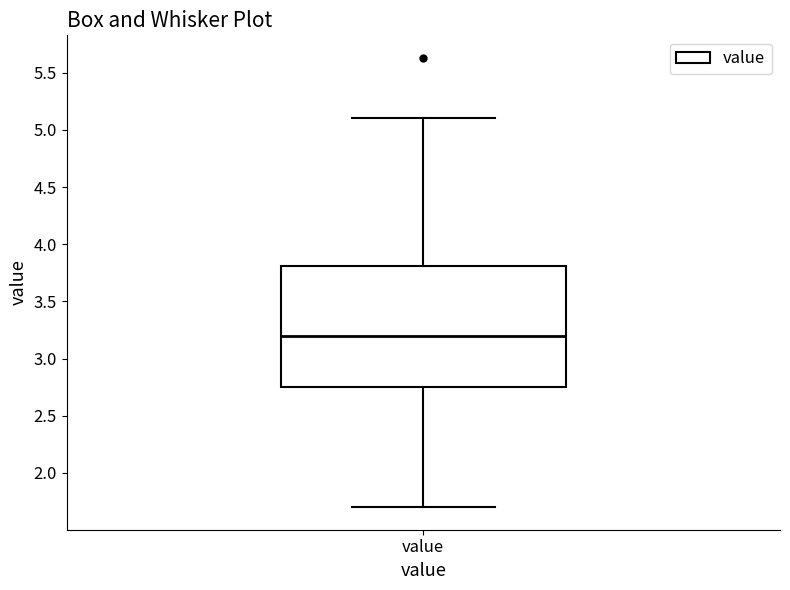

Read this box plot against the y-axis: the position of the median line, the range covered by the box, and the ends of both whiskers. The values are not printed on the chart, so give them approximately, as read against the axis.

median 3.20, box 2.75 to 3.80, whiskers 1.70 to 5.10